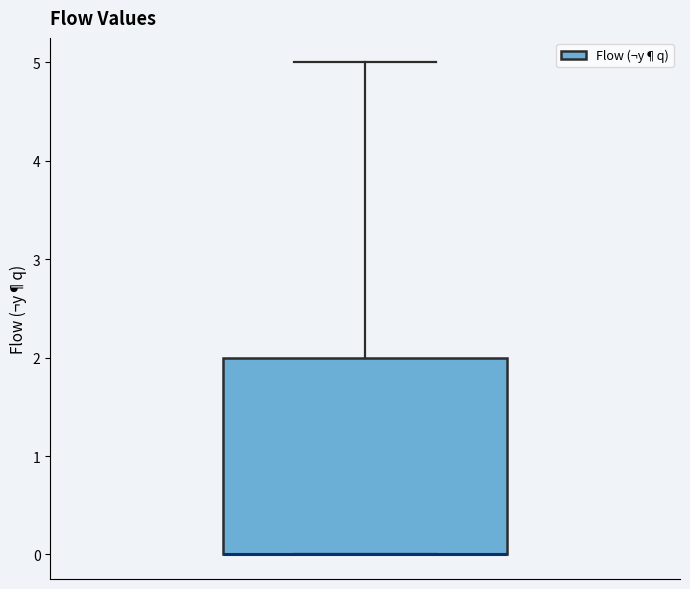

Where does the upper whisker of the box end on the y-axis? The values are not printed on the chart, so give them approximately, as read against the axis.

5